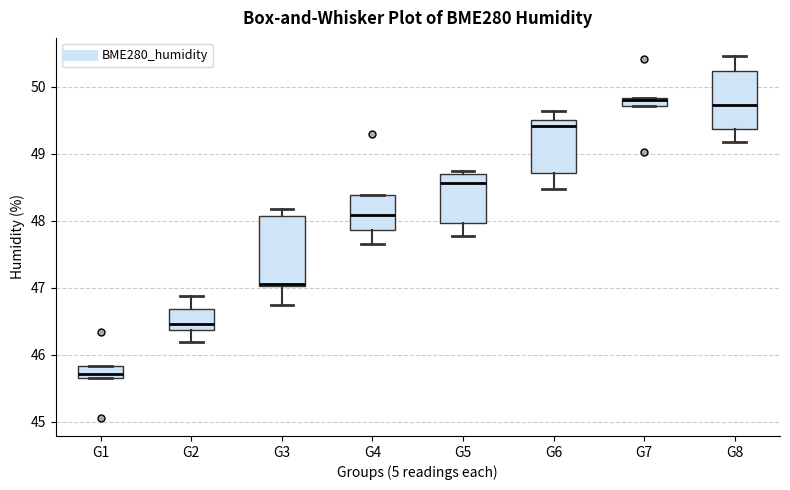

Comparing the boxes themselves (not the whiskers), which one is the tallest?

G3